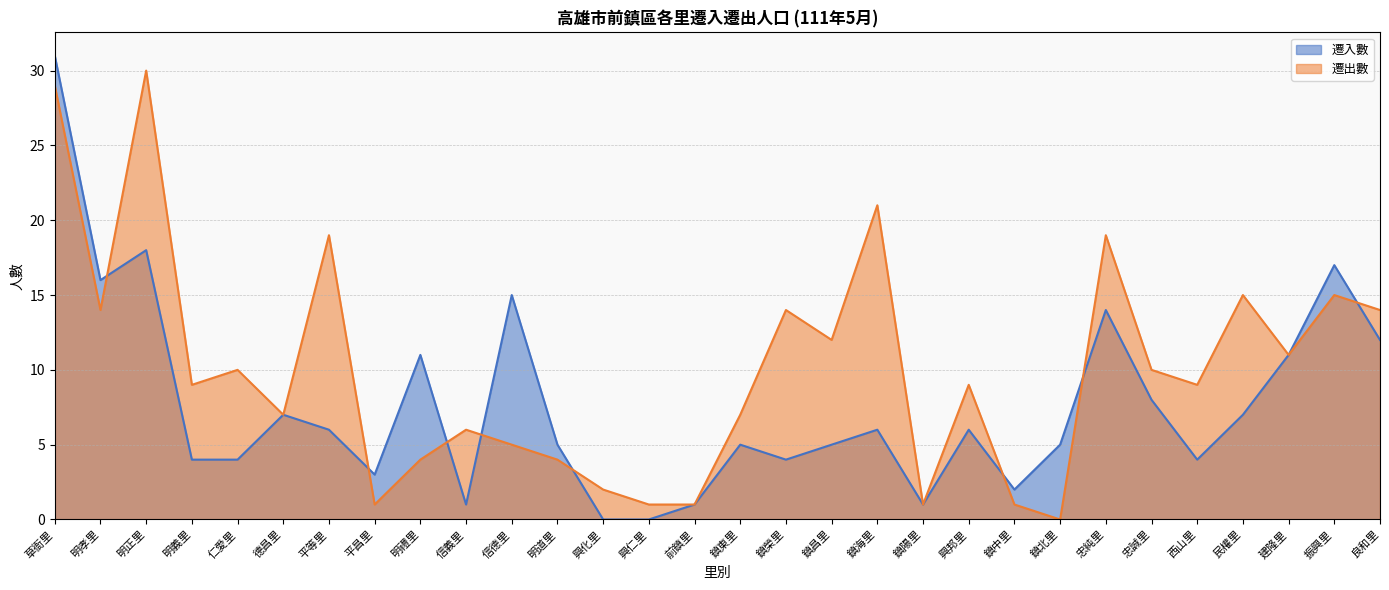

What value does the 遷入數 series have at 良和里, to the nearest 10?

10